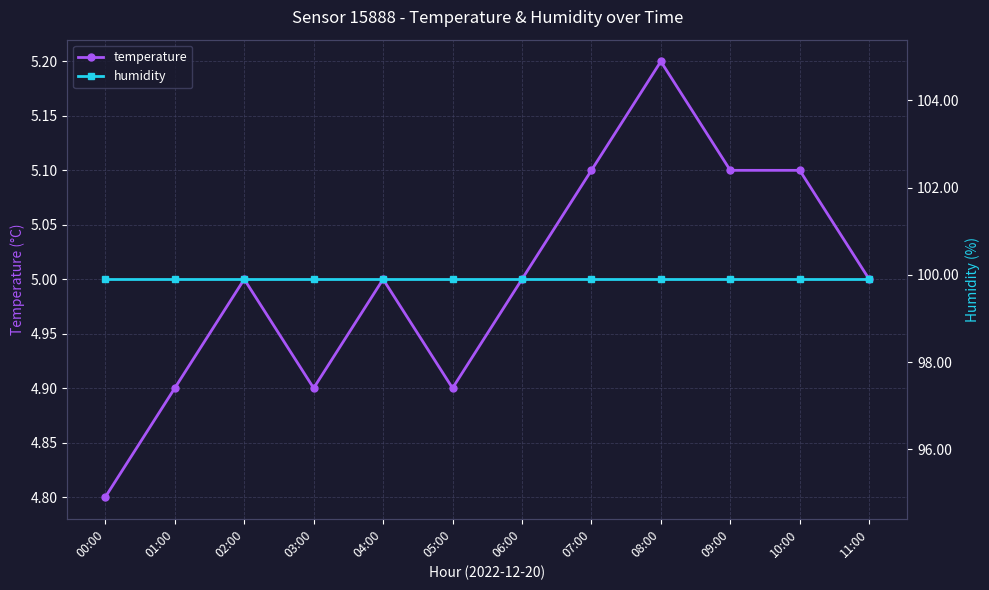

What is the approximate value of temperature at 10:00?

5.1